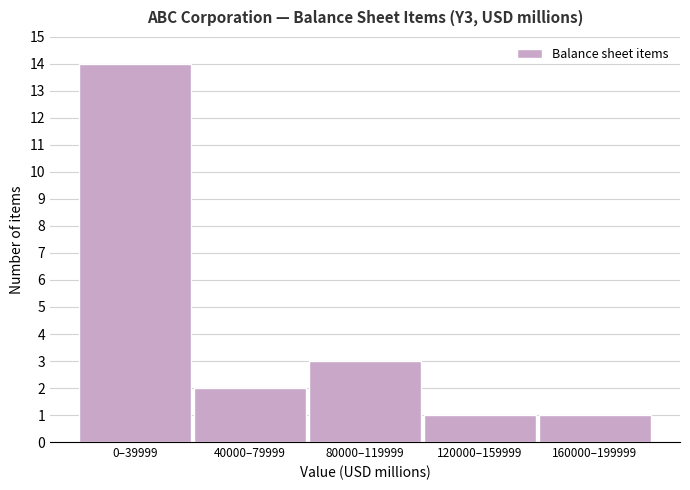

Reading left to right, transcribe all the data shown in this chart.

0–39999=14	40000–79999=2	80000–119999=3	120000–159999=1	160000–199999=1